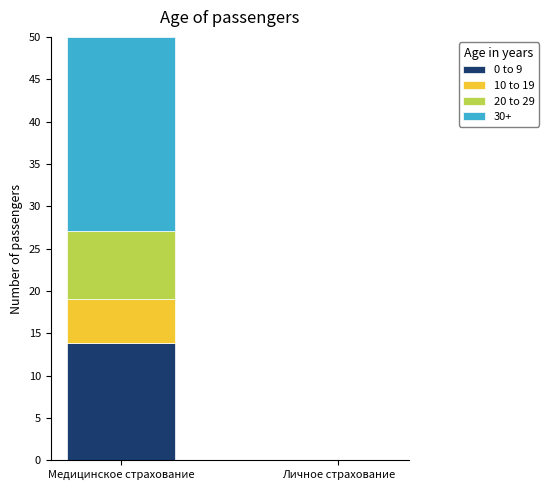

Are the bars horizontal?

No